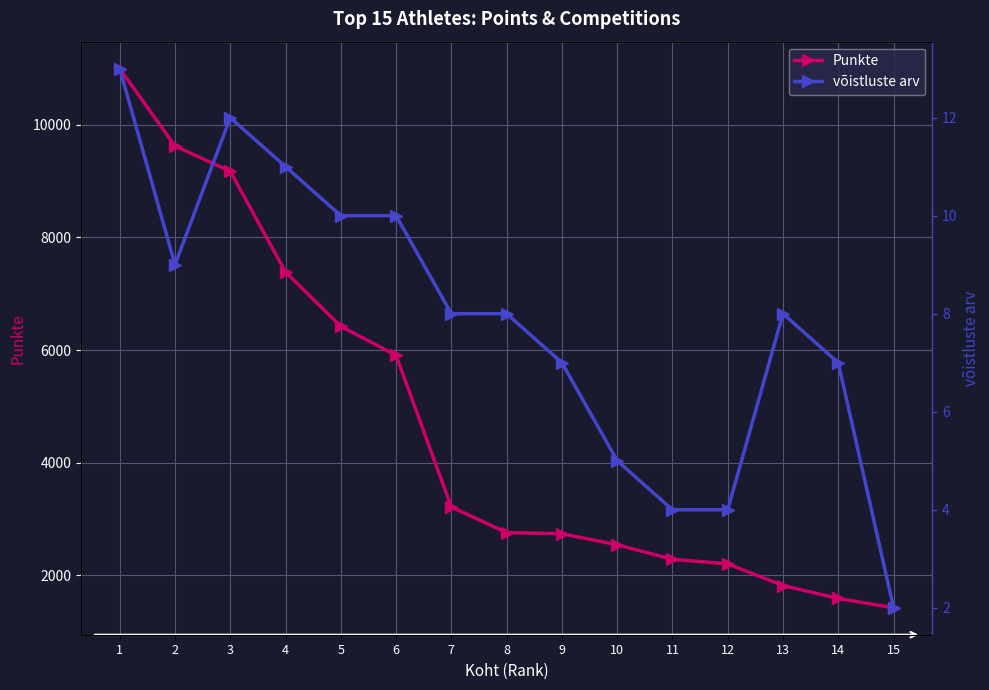

At which category is the sum across all series the highest?

1